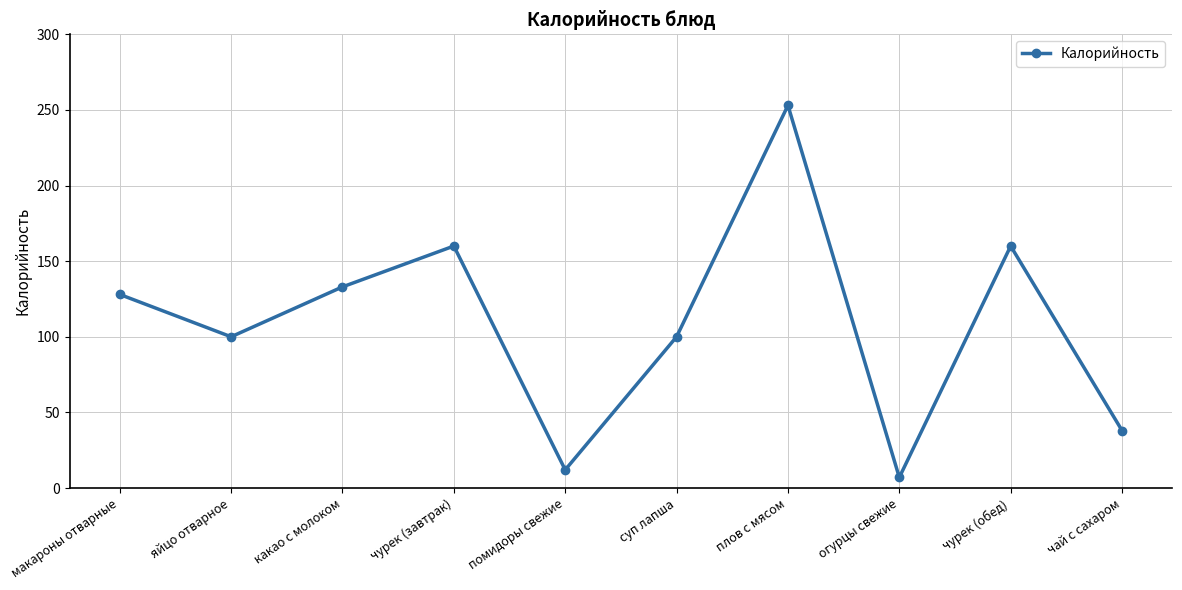

At which category does the data reach its first local valley?

яйцо отварное